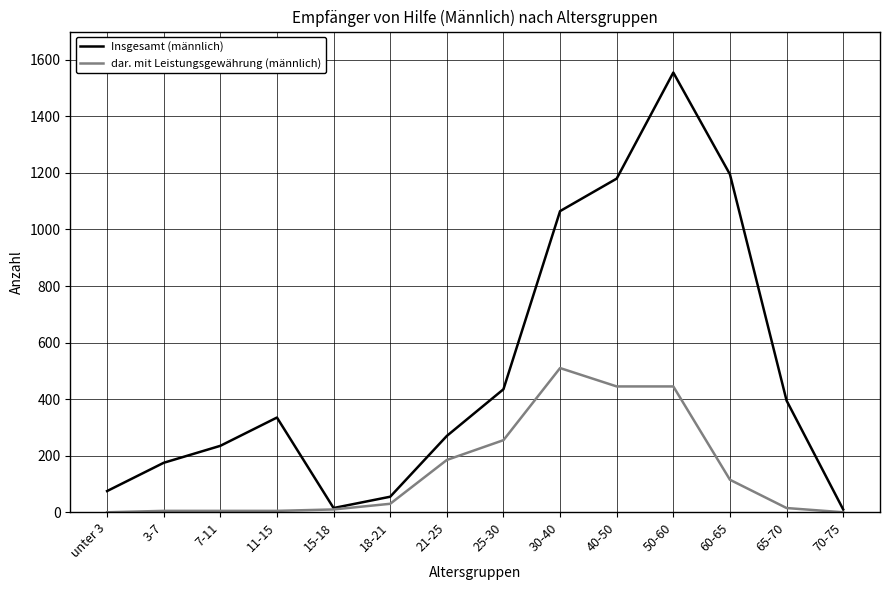

At which label is Insgesamt (männlich) closest to 782?

30-40